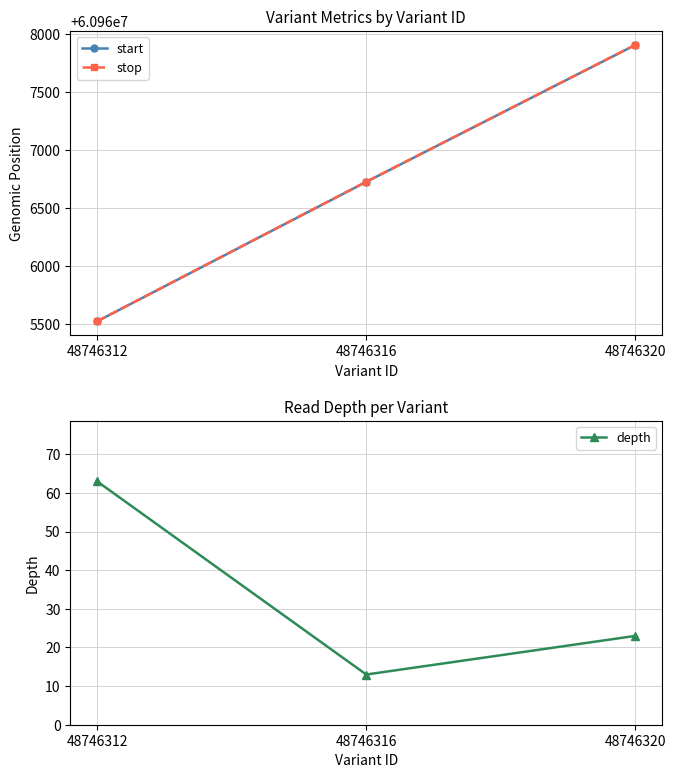

How many data points in start are less than 60966726?

1